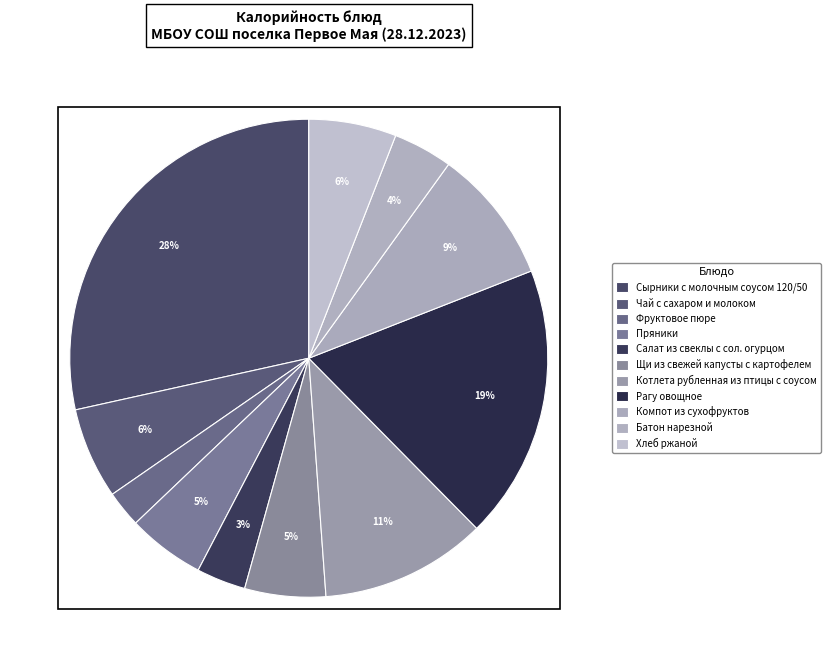

How many segments does this pie chart have?

11